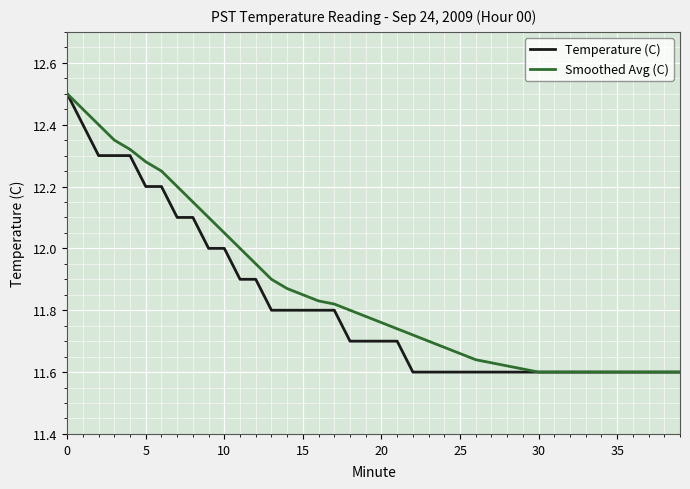

What is the maximum value for Smoothed Avg (C)?

12.5